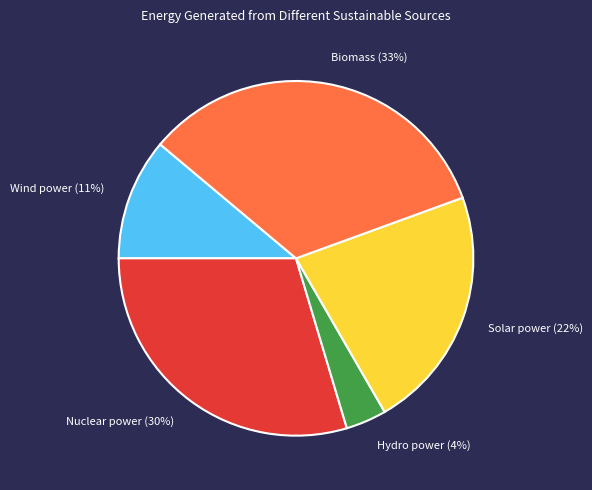

Which has a higher value, Hydro power or Solar power?

Solar power